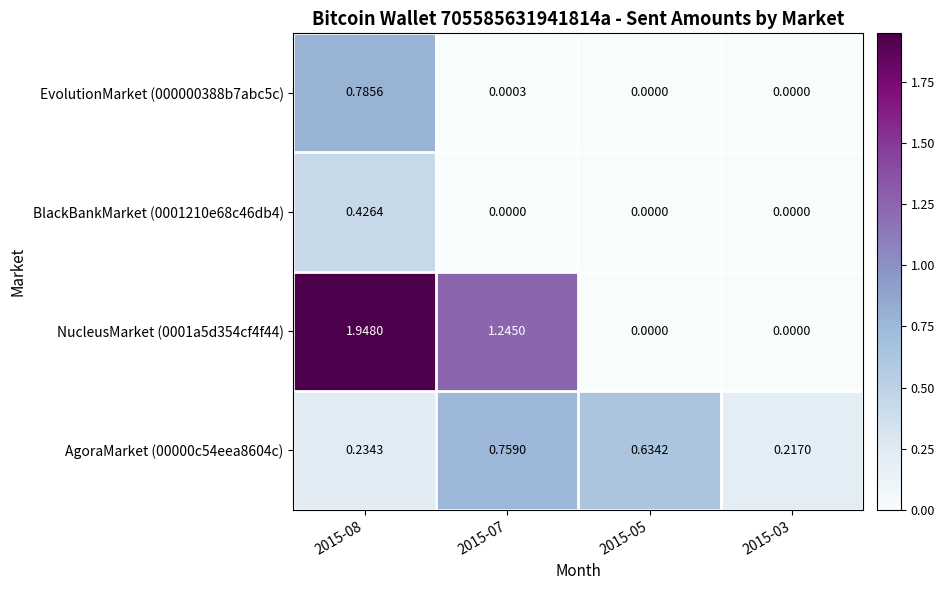

List the series in order of their peak value, lowest first.

BlackBankMarket (0001210e68c46db4), AgoraMarket (00000c54eea8604c), EvolutionMarket (000000388b7abc5c), NucleusMarket (0001a5d354cf4f44)